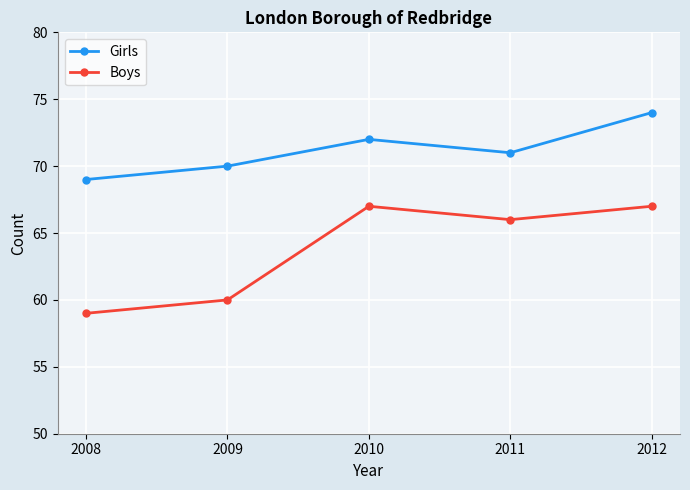

Where does the Girls series first go above 71?

2010